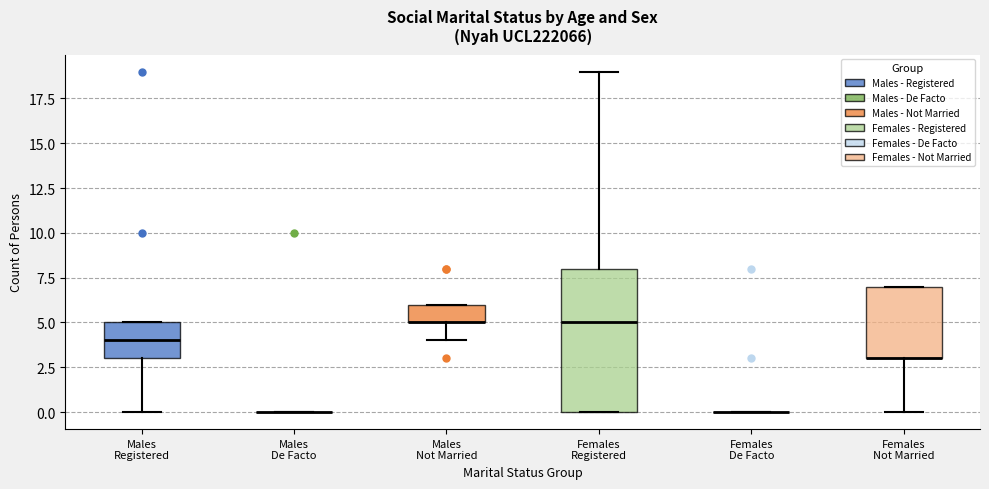

Reading left to right, transcribe this box plot: for each box, give where its median line is, the range the box spans, and where its two whiskers end, as read against the y-axis. The values are not printed on the chart, so give them approximately, as read against the axis.

Males Registered: median 4, box 3 to 5, whiskers 0 to 5
Males De Facto: box collapsed to a line at 0, whiskers 0 to 0
Males Not Married: median 5 (drawn on the box's lower edge), box 5 to 6, whiskers 4 to 6
Females Registered: median 5, box 0 to 8, whiskers 0 to 19
Females De Facto: box collapsed to a line at 0, whiskers 0 to 0
Females Not Married: median 3 (drawn on the box's lower edge), box 3 to 7, whiskers 0 to 7